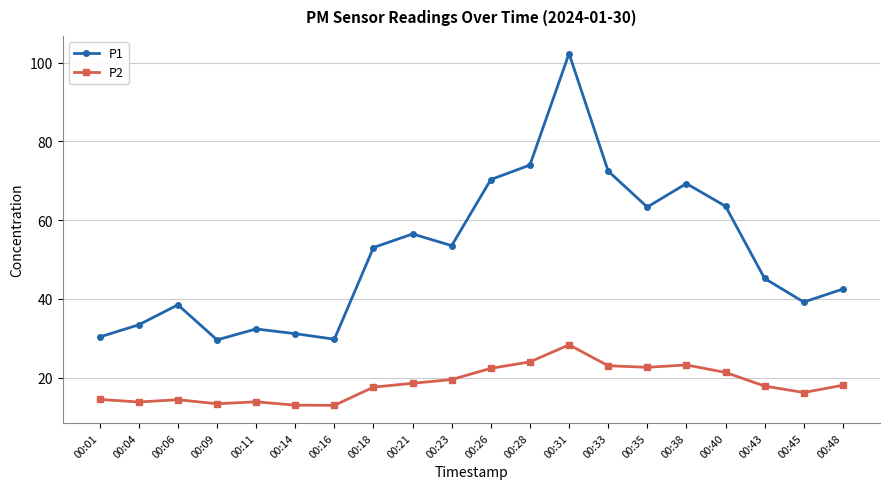

What is the difference between the second highest and minimum values in the P2 series?

11.0